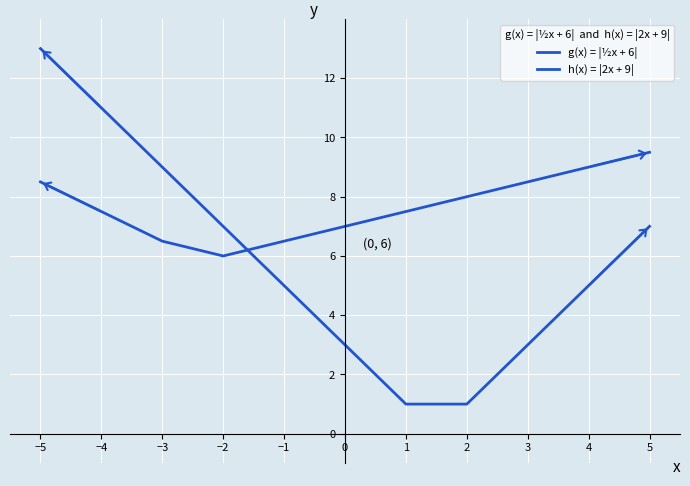

How many lines are shown in the chart?

2